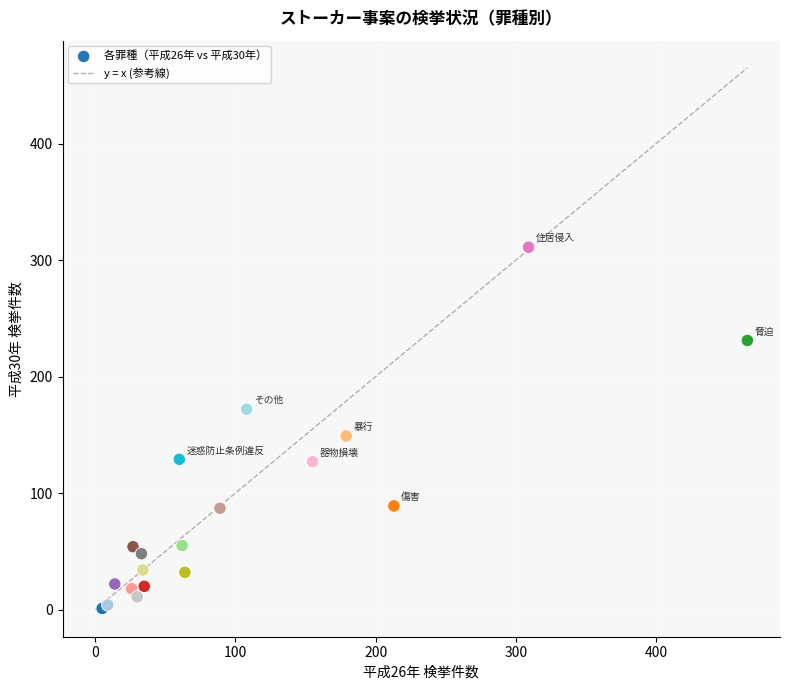

What Y value in the scatter plot is closest to 156?

149